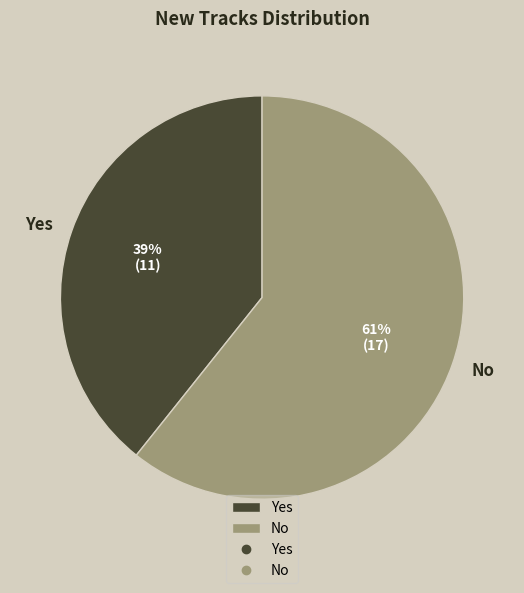

To the nearest percent, what is the combined percentage of No and Yes?

100%